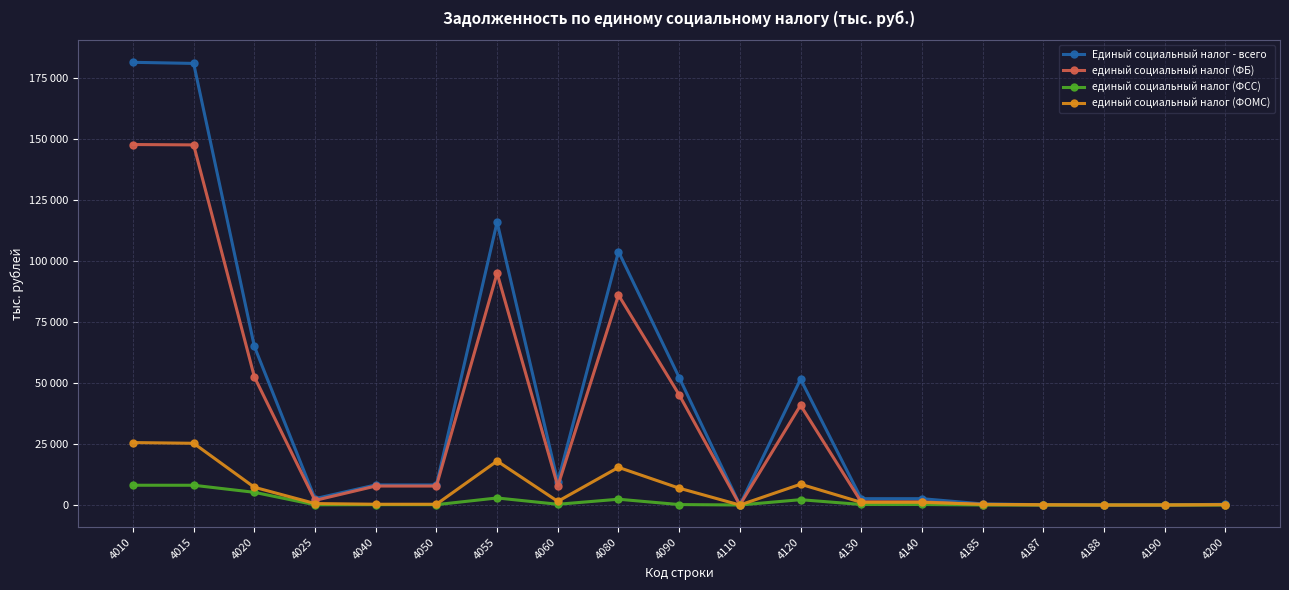

List the series in order of their peak value, highest first.

Единый социальный налог - всего, единый социальный налог (ФБ), единый социальный налог (ФОМС), единый социальный налог (ФСС)